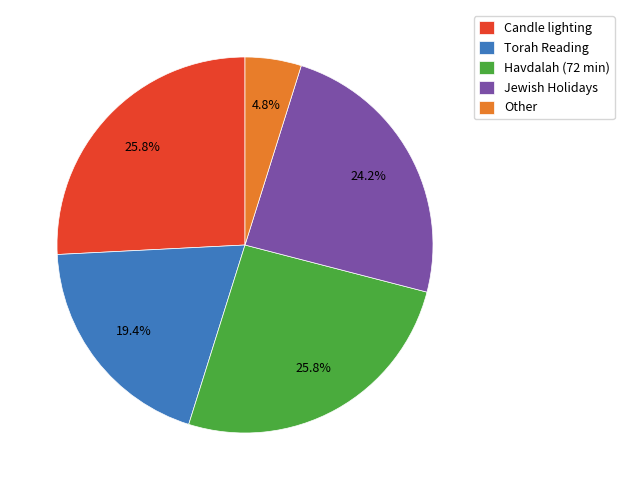

The Torah Reading slice represents 32% of the pie. True or false?

False